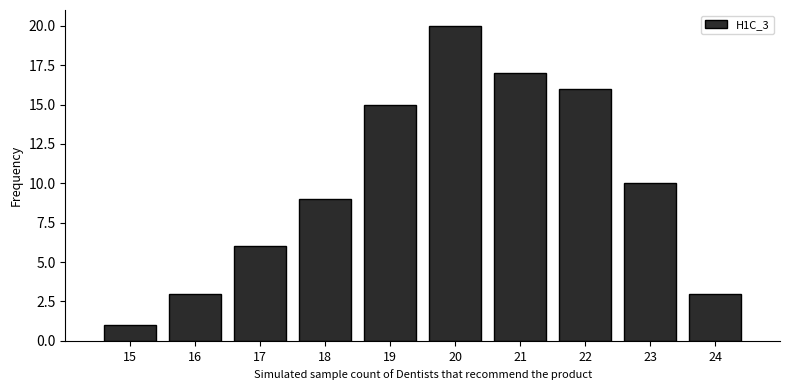

How tall is the bar that spans 20.5 to 21.5 on the x-axis? The values are not printed on the chart, so give them approximately, as read against the axis.

17